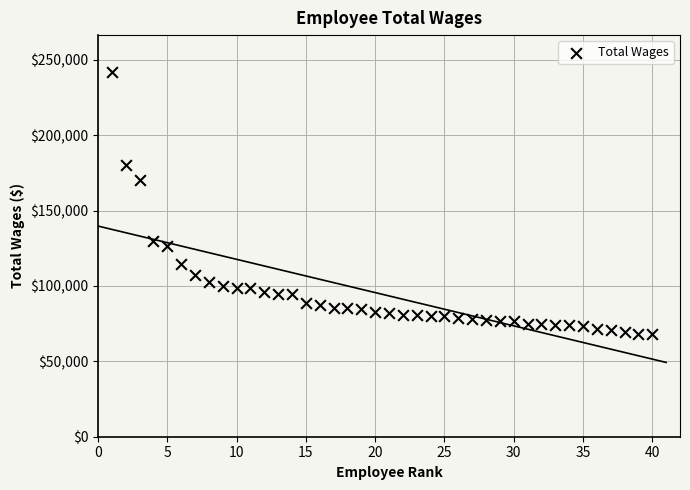

What Y value in the scatter plot is closest to 154960?

170503